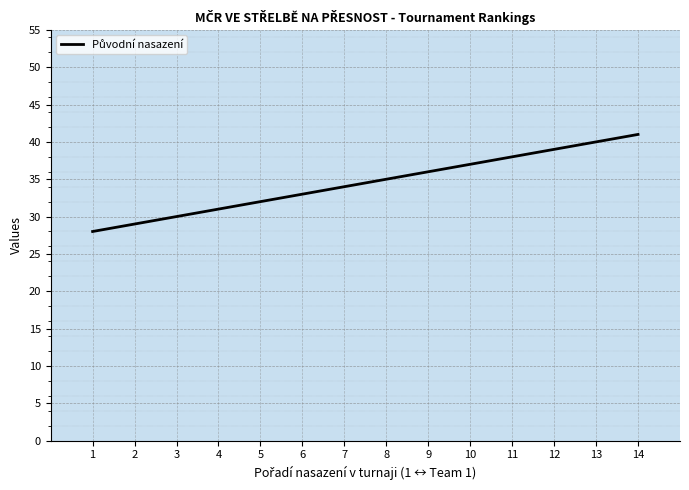

What is the change in value from 1 to 13?

+12